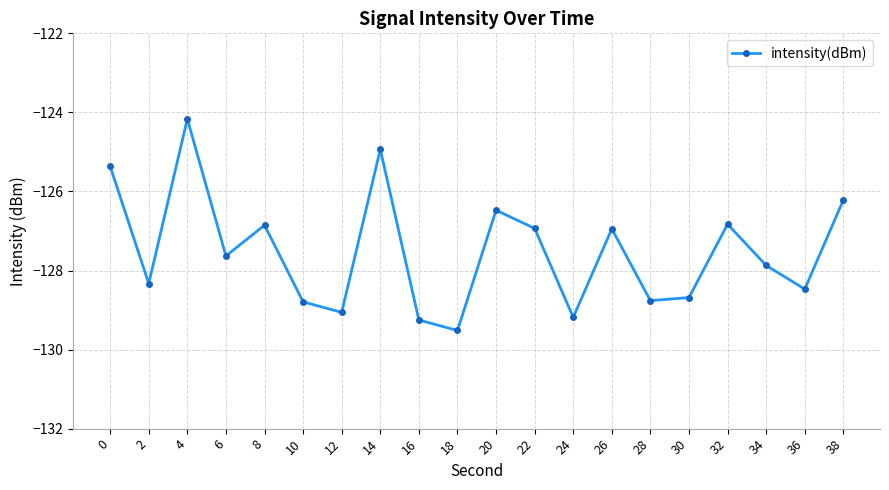

How many points are higher than both their immediate neighbors (excluding endpoints)?

6